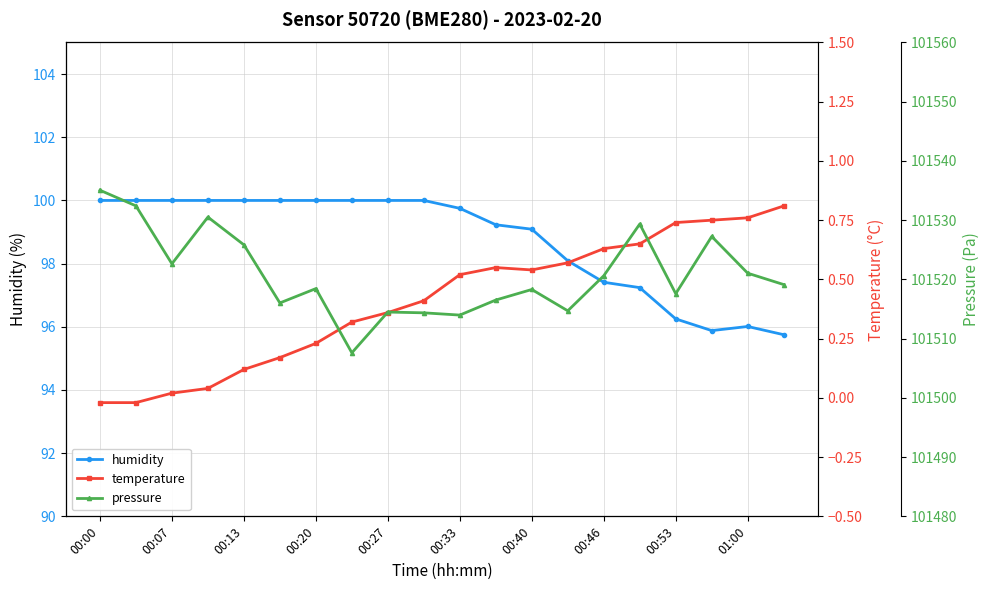

Is it true that humidity equals 175.0 at 00:13?

False